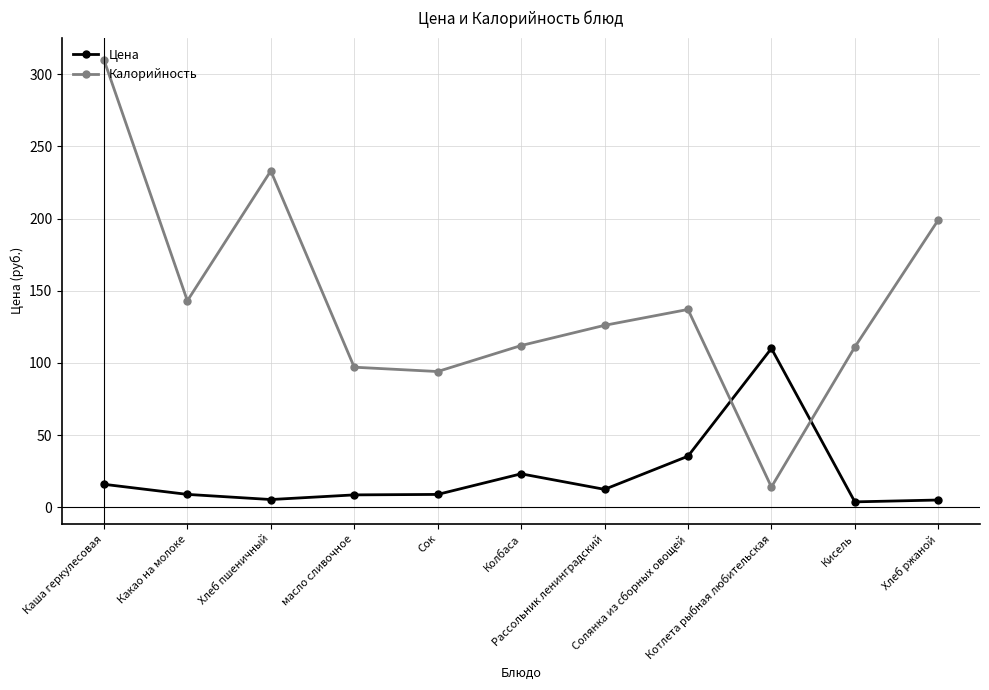

What are all the series names shown in the legend?

Цена, Калорийность